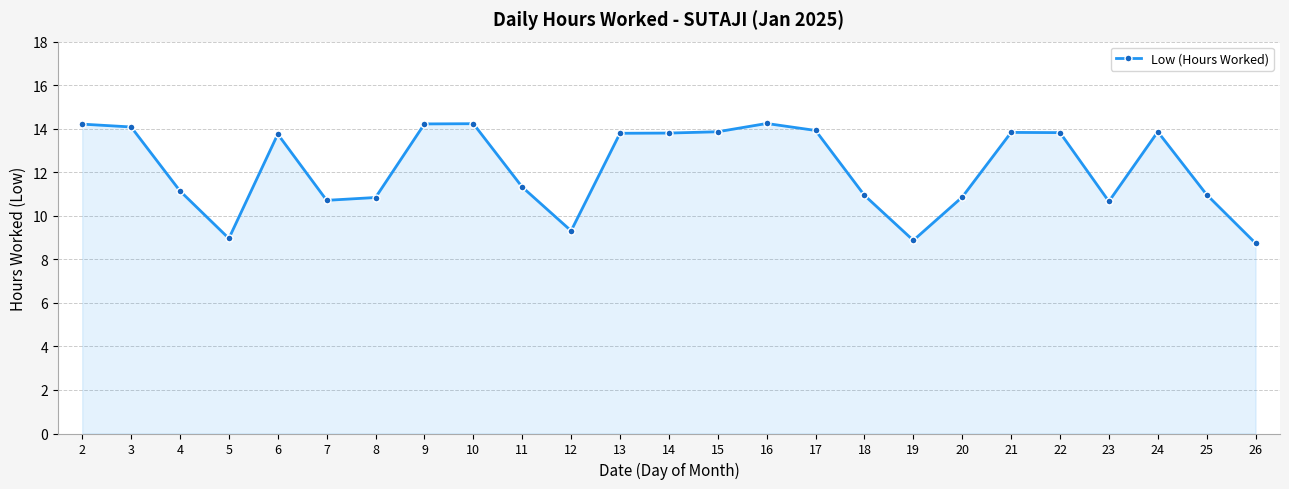

At which category does the data reach its first local valley?

5